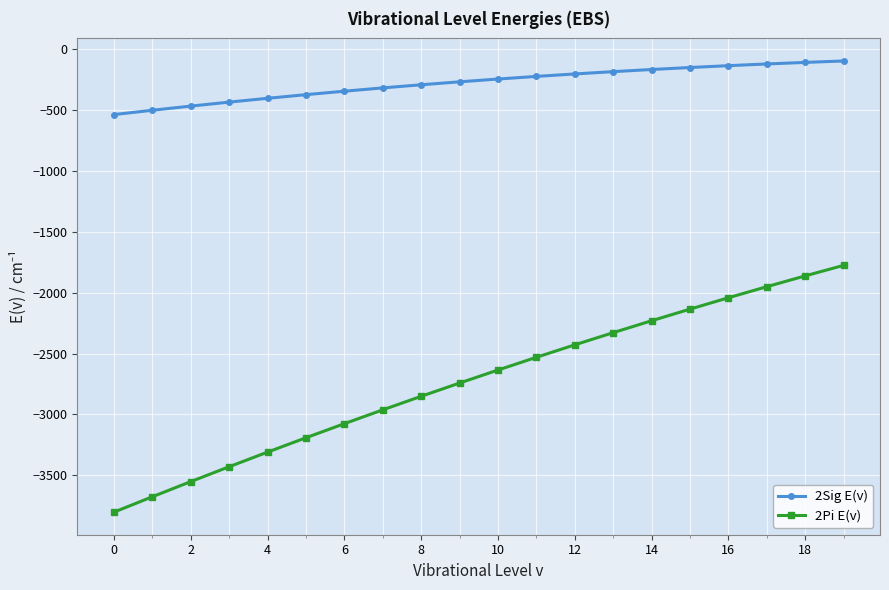

Which series has the largest total across all categories?

2Sig E(v)